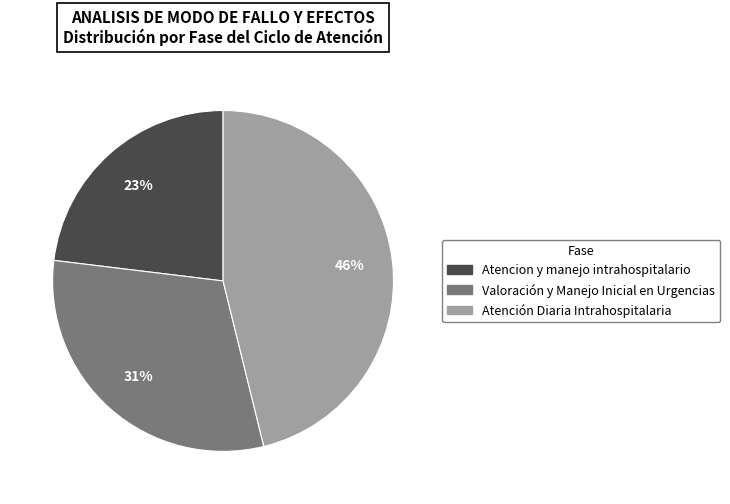

How many slices are in this pie chart?

3